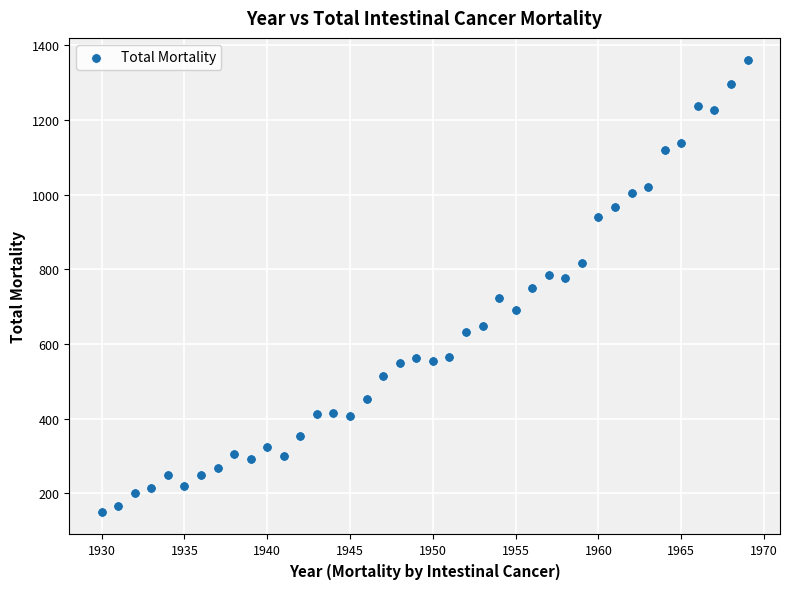

What is the range of Y values (max minus min)?

1209.6